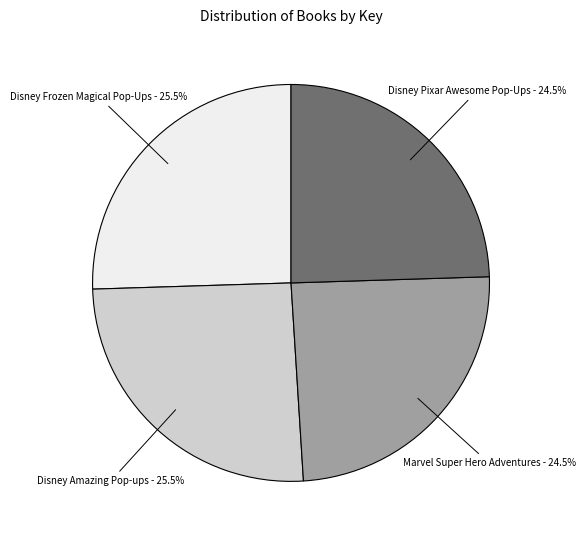

Which has a higher value, Disney Amazing Pop-ups or Disney Pixar Awesome Pop-Ups?

Disney Amazing Pop-ups